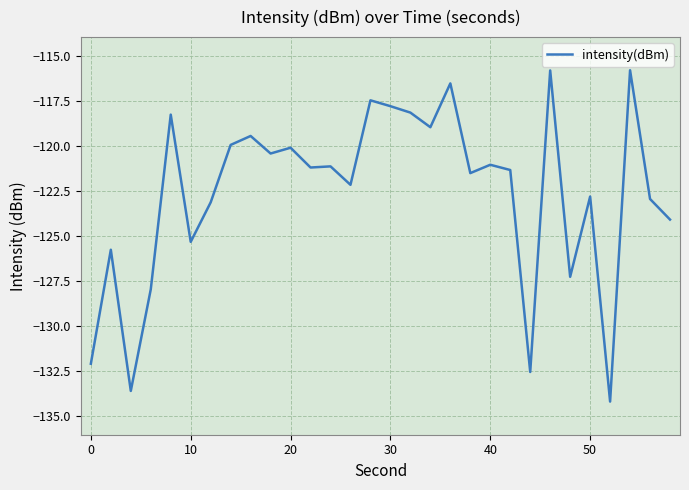

What is the minimum value shown in the chart?

-134.2